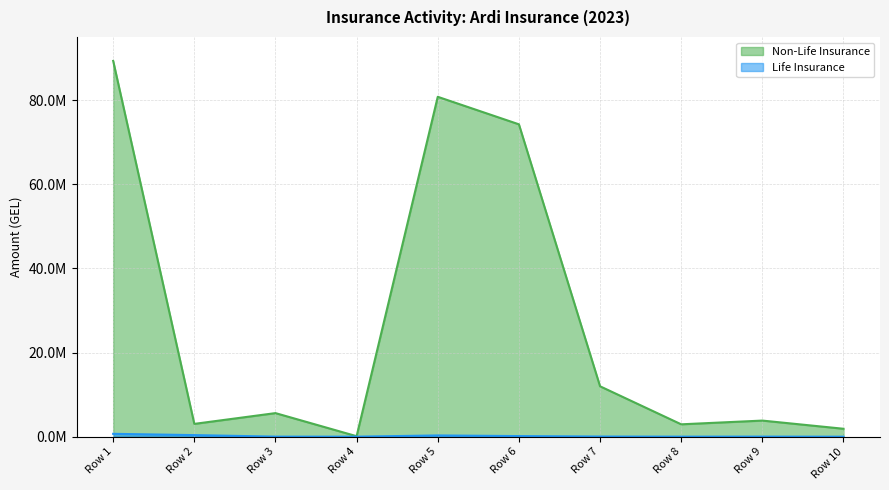

At which category does Non-Life Insurance reach its first local peak?

Row 3